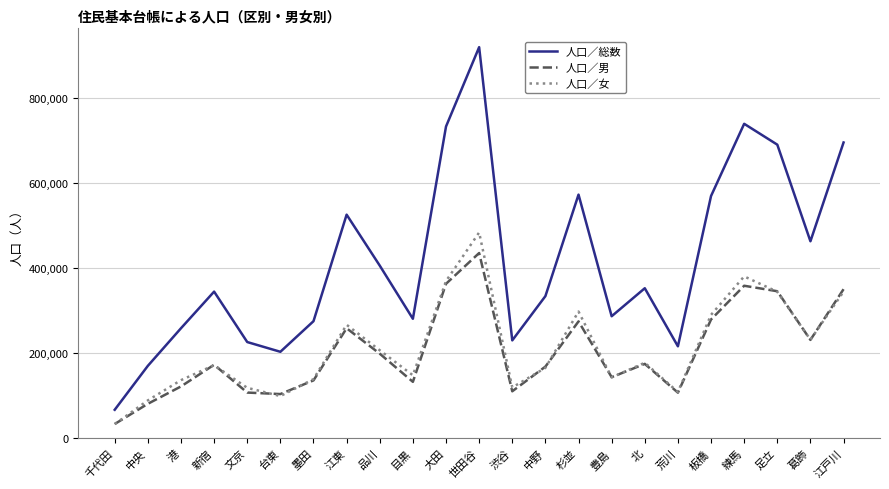

True or false: 人口／女 and 人口／総数 intersect in this chart.

False